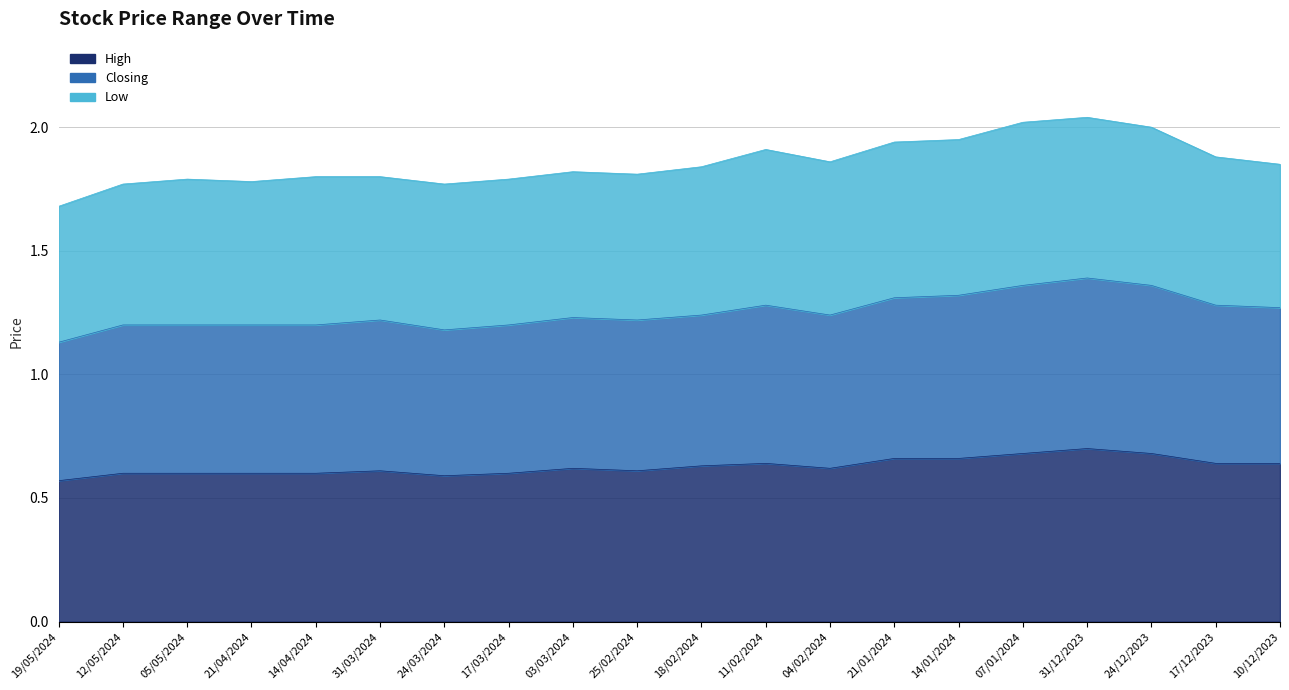

At which category does Closing reach its first local peak?

31/03/2024